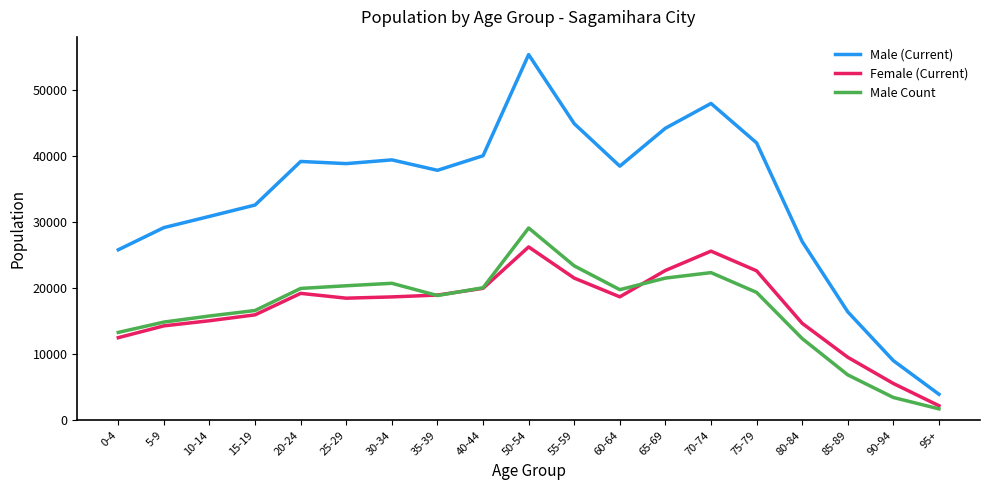

Count the number of data series in this chart.

3